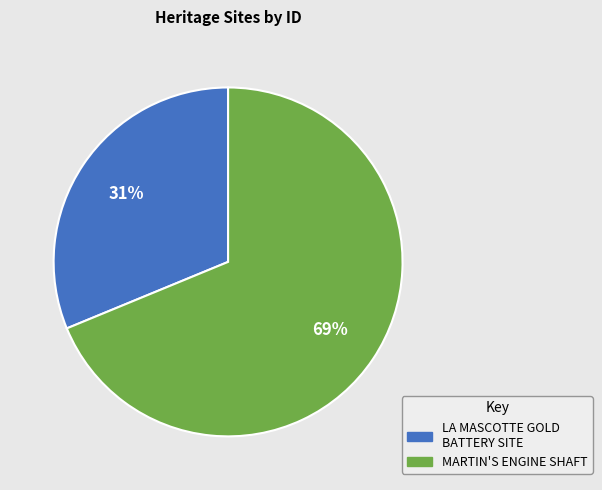

To the nearest percent, what is the difference between the largest and smallest slice percentages?

38%